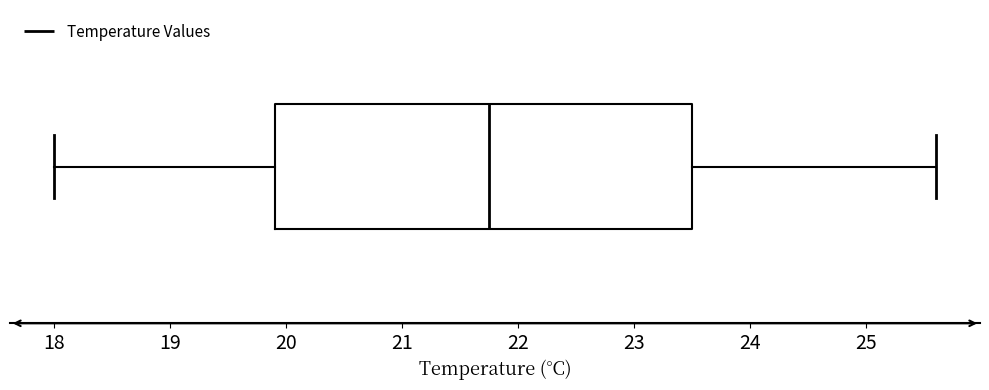

Where does the median line of the box sit on the x-axis? The values are not printed on the chart, so give them approximately, as read against the axis.

21.8